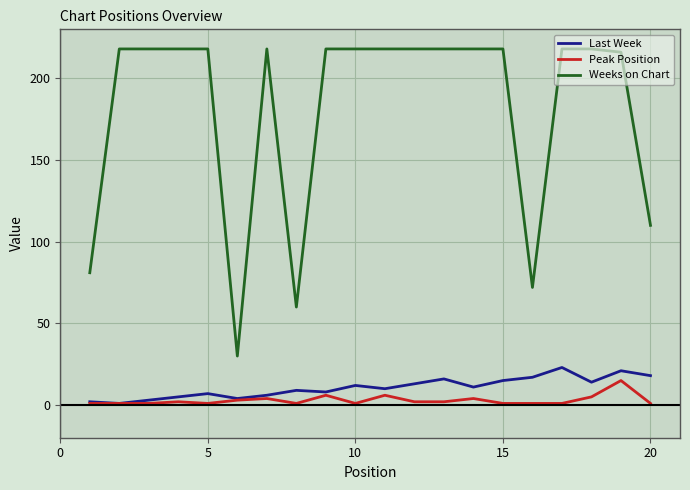

True or false: Weeks on Chart and Last Week cross at least once.

False